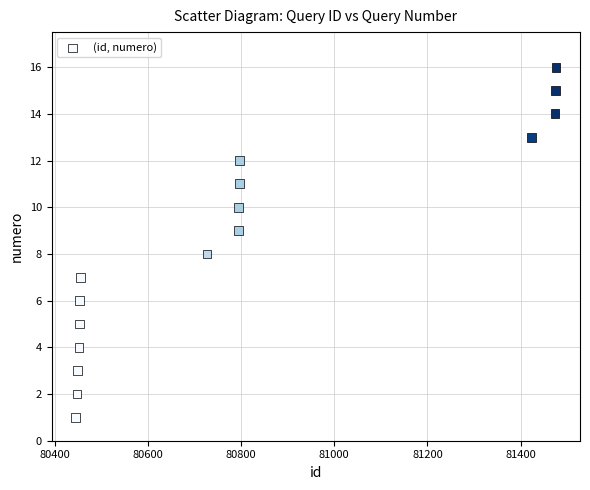

What is the range of X values (max minus min)?

1031